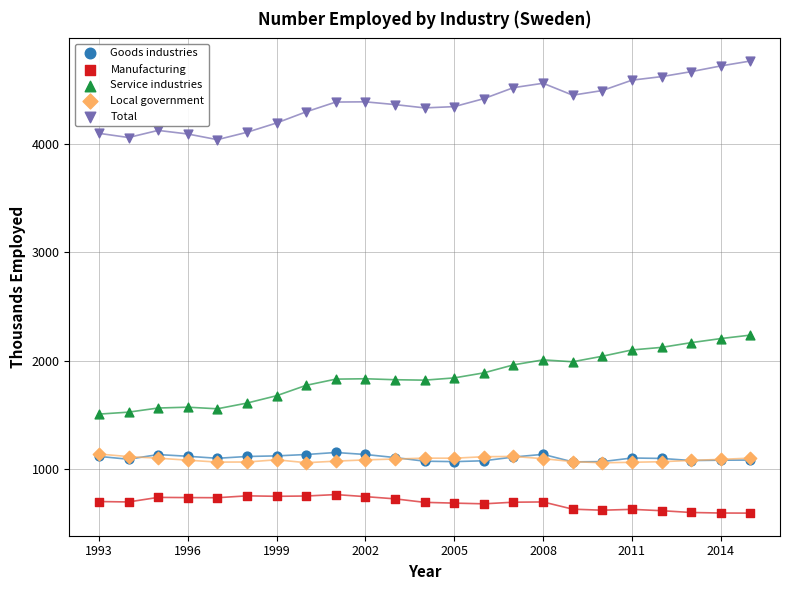

Which series contains the lowest Y value?

Manufacturing